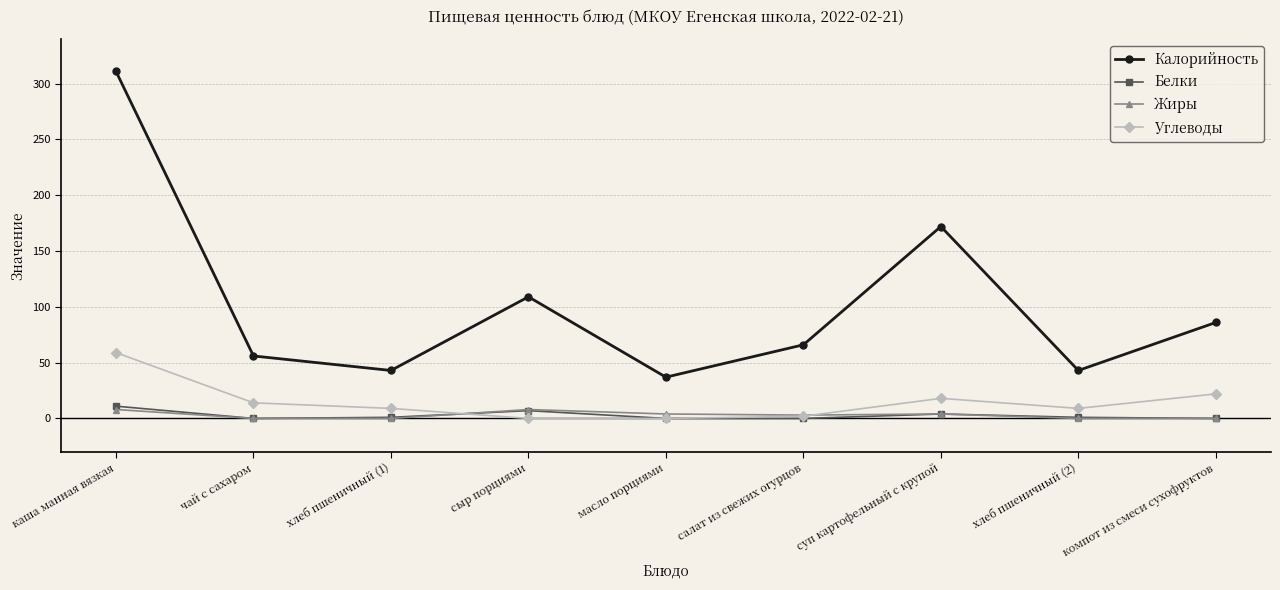

What is the sum of the Белки values at чай с сахаром and хлеб пшеничный (2)?

1